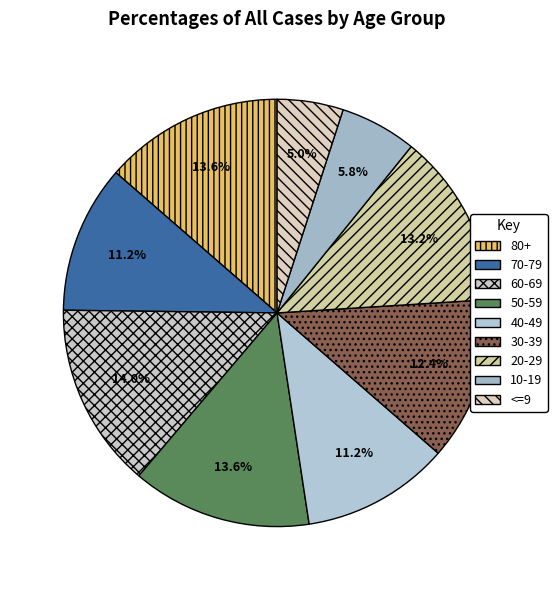

What is the change in value from 40-49 to 30-39?

+1.2